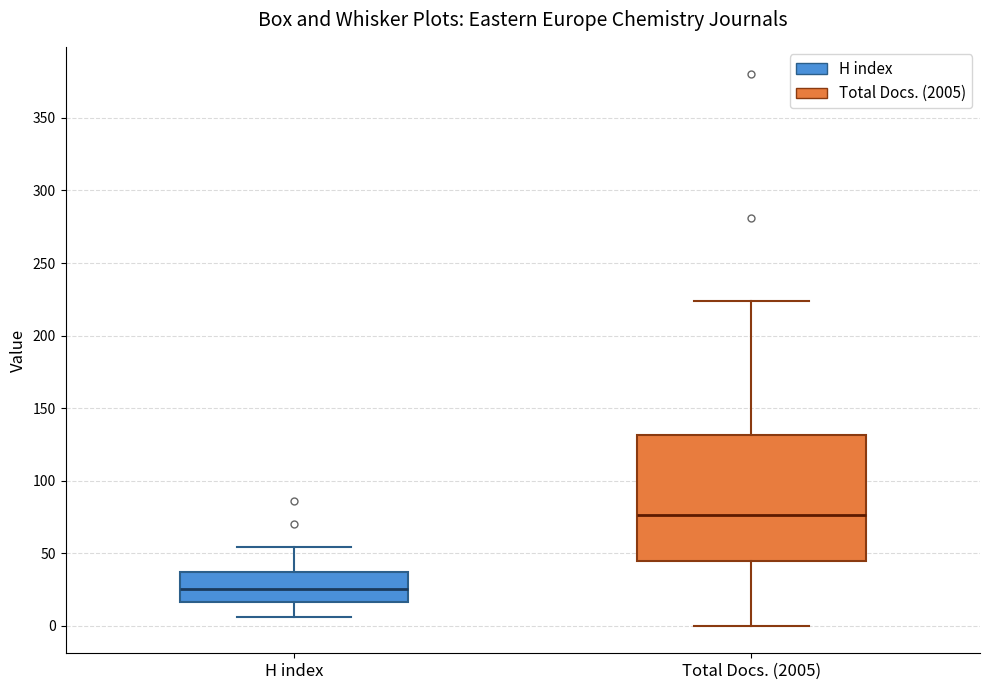

Reading left to right, transcribe this box plot: for each box, give where its median line is, the range the box spans, and where its two whiskers end, as read against the y-axis. The values are not printed on the chart, so give them approximately, as read against the axis.

H index: median 25, box 15 to 35, whiskers 5 to 55
Total Docs. (2005): median 75, box 45 to 130, whiskers 0 to 225